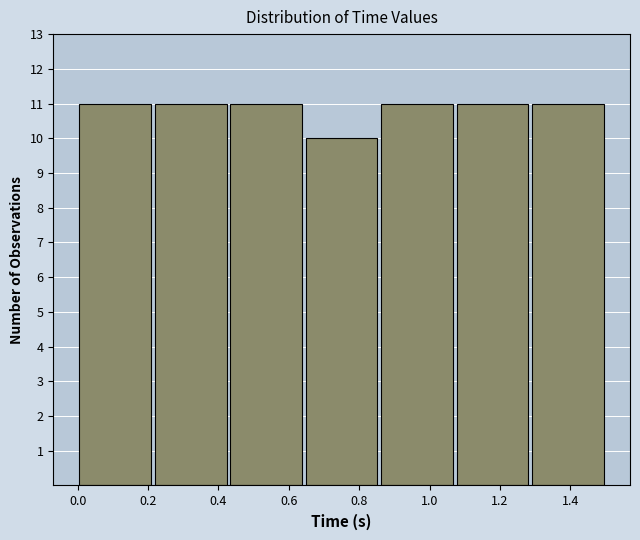

Reading left to right, transcribe this chart: for each bar, give the range it covers on the x-axis and its height. Neither the bar edges nor the heights are printed on the chart, so give them approximately, as read against the axes.

0.00 to 0.22: 11
0.22 to 0.42: 11
0.42 to 0.64: 11
0.64 to 0.86: 10
0.86 to 1.08: 11
1.08 to 1.28: 11
1.28 to 1.50: 11